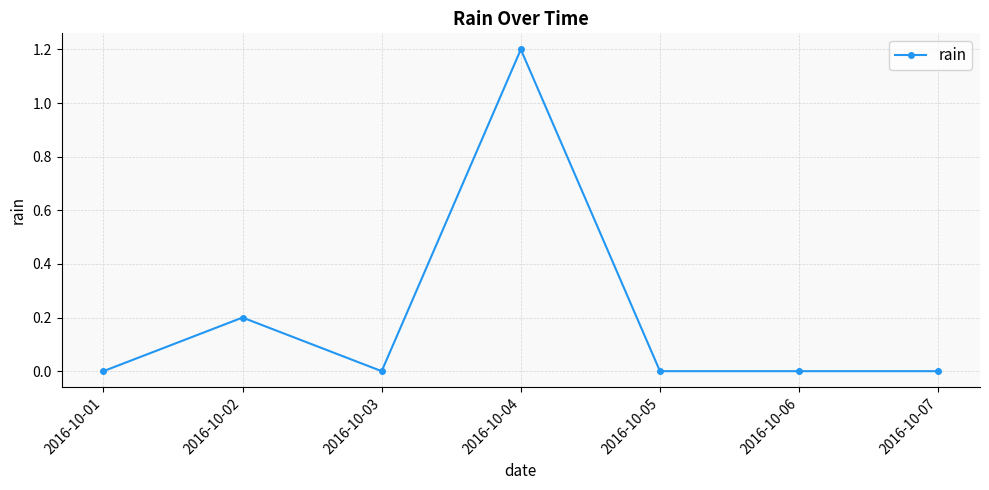

Which label corresponds to the largest value in the chart?

2016-10-04